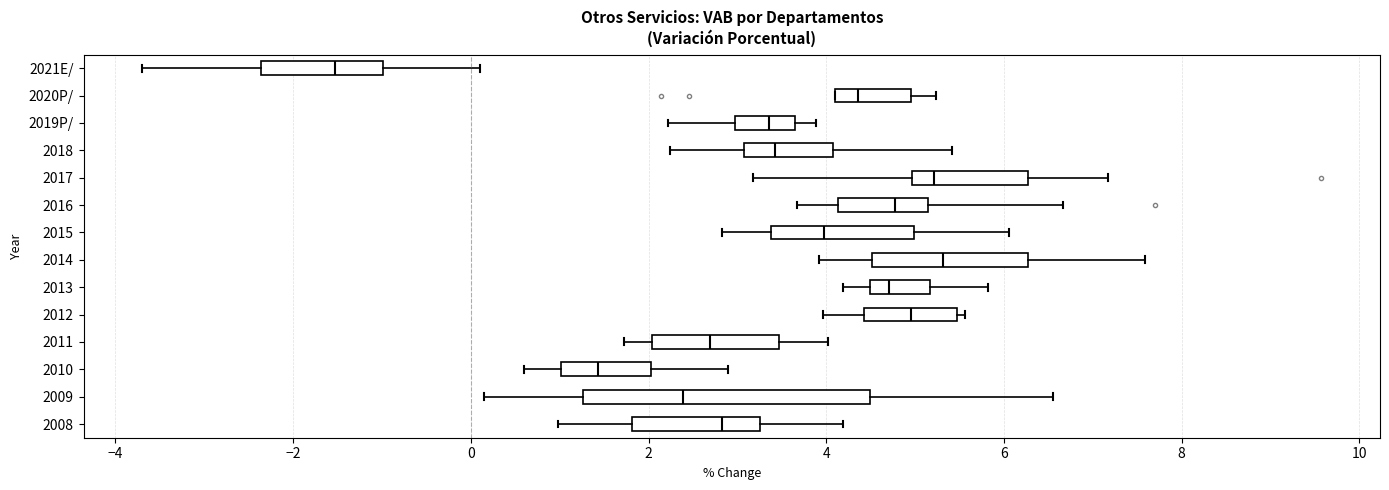

Reading bottom to top, read every box against the x-axis: the position of its median line, the range the box covers, and the ends of its whiskers. The values are not printed on the chart, so give them approximately, as read against the axis.

2008: median 2.8, box 1.8 to 3.2, whiskers 1.0 to 4.2
2009: median 2.4, box 1.2 to 4.4, whiskers 0.2 to 6.6
2010: median 1.4, box 1.0 to 2.0, whiskers 0.6 to 2.8
2011: median 2.6, box 2.0 to 3.4, whiskers 1.8 to 4.0
2012: median 5.0, box 4.4 to 5.4, whiskers 4.0 to 5.6
2013: median 4.8, box 4.4 to 5.2, whiskers 4.2 to 5.8
2014: median 5.4, box 4.6 to 6.2, whiskers 4.0 to 7.6
2015: median 4.0, box 3.4 to 5.0, whiskers 2.8 to 6.0
2016: median 4.8, box 4.2 to 5.2, whiskers 3.6 to 6.6
2017: median 5.2, box 5.0 to 6.2, whiskers 3.2 to 7.2
2018: median 3.4, box 3.0 to 4.0, whiskers 2.2 to 5.4
2019P/: median 3.4, box 3.0 to 3.6, whiskers 2.2 to 3.8
2020P/: median 4.4, box 4.0 to 5.0, whiskers 4.0 to 5.2
2021E/: median -1.6, box -2.4 to -1.0, whiskers -3.6 to 0.2